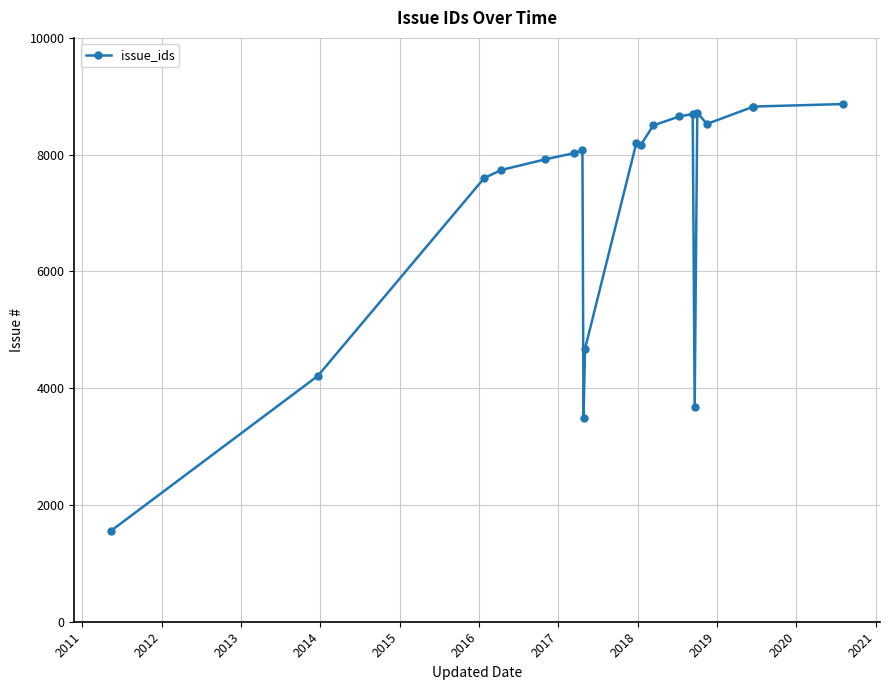

How many lines are shown in the chart?

1